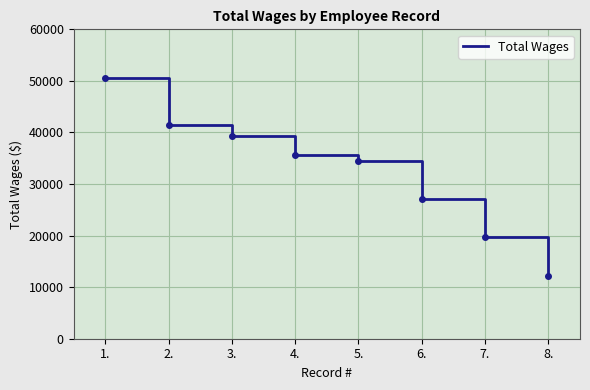

What is the sum of all values?

260339